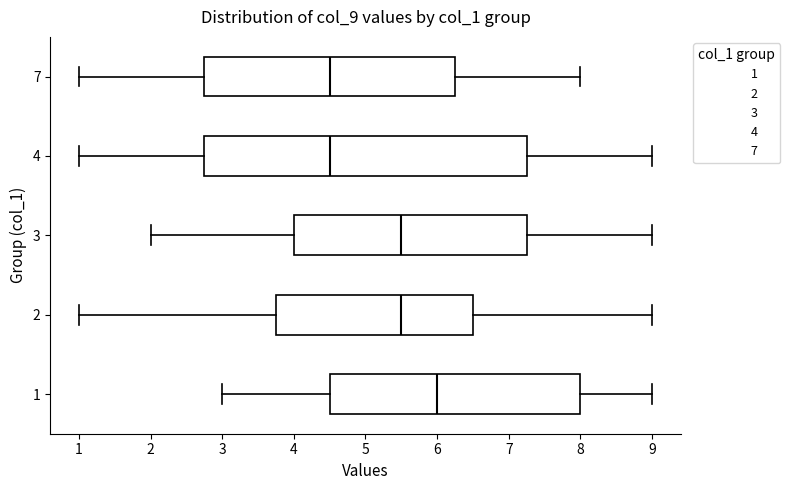

Reading bottom to top, transcribe this box plot: for each box, give where its median line is, the range the box spans, and where its two whiskers end, as read against the x-axis. The values are not printed on the chart, so give them approximately, as read against the axis.

1: median 6.0, box 4.5 to 8.0, whiskers 3.0 to 9.0
2: median 5.5, box 3.8 to 6.5, whiskers 1.0 to 9.0
3: median 5.5, box 4.0 to 7.3, whiskers 2.0 to 9.0
4: median 4.5, box 2.8 to 7.3, whiskers 1.0 to 9.0
7: median 4.5, box 2.8 to 6.3, whiskers 1.0 to 8.0